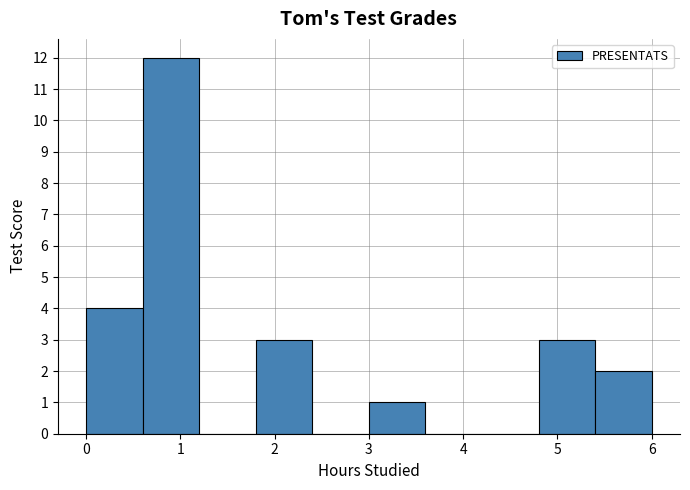

Which range on the x-axis has the tallest bar?

0.6 to 1.2